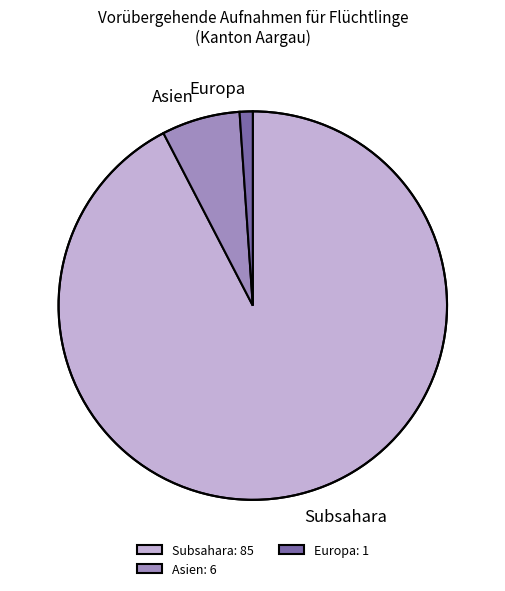

The Subsahara slice represents 99% of the pie. True or false?

False